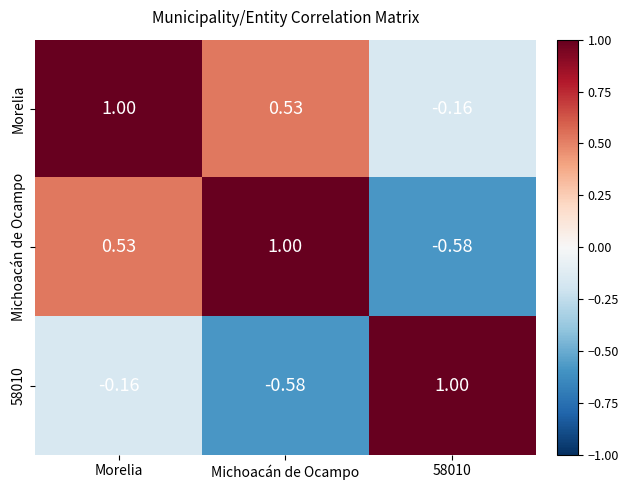

Which series has the largest total across all categories?

Morelia